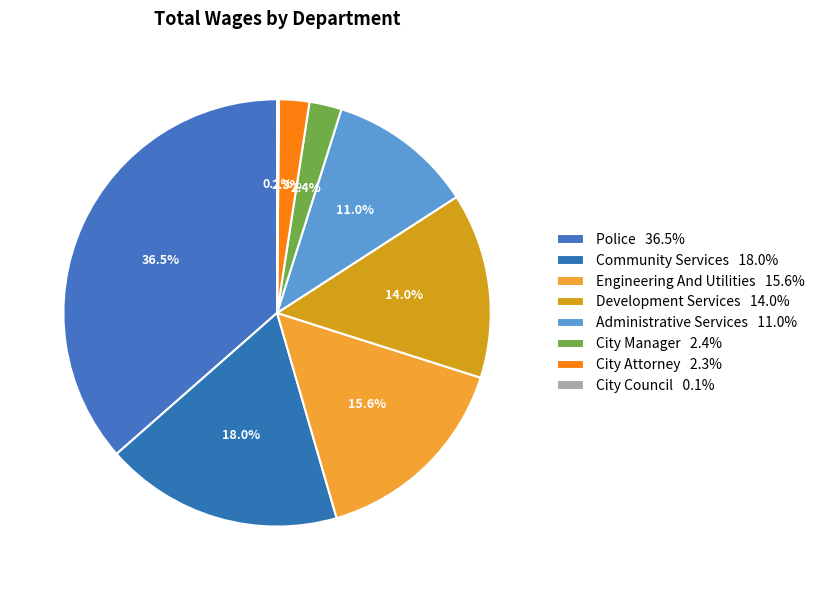

The Development Services slice represents 4% of the pie. True or false?

False